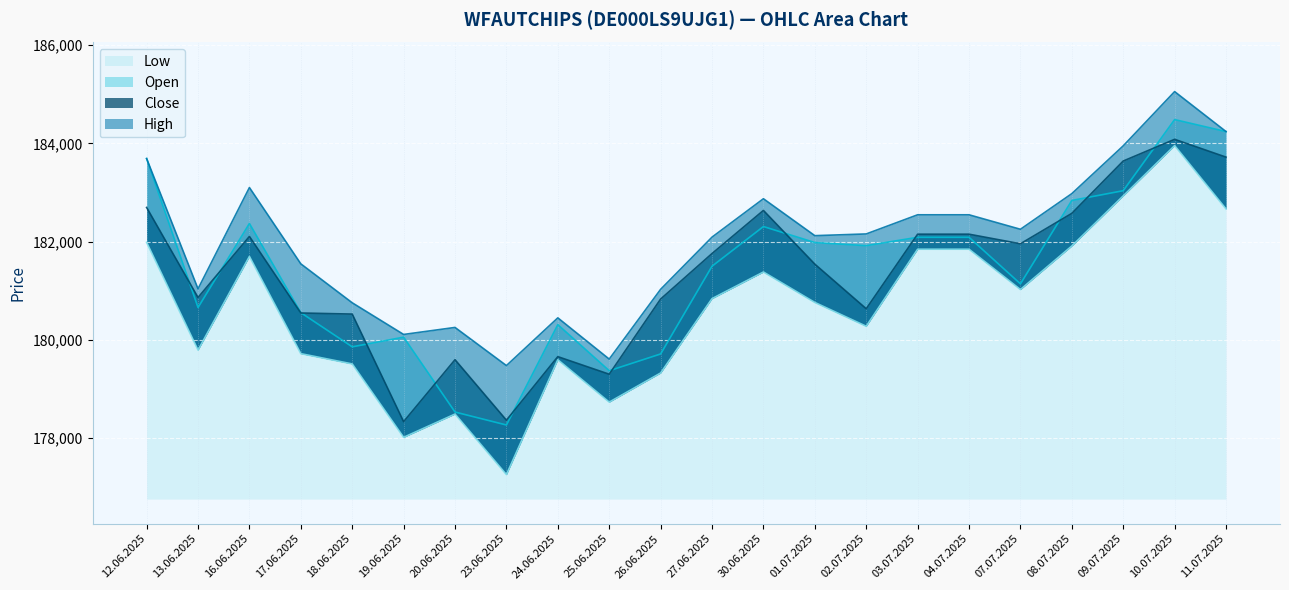

How many data points in Open are above 181917?

10